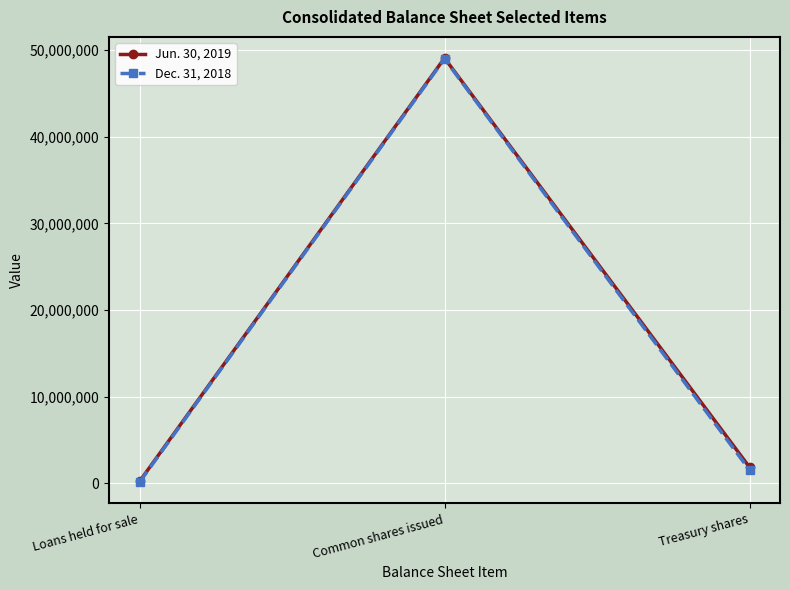

Rank the series by their maximum value, from highest to lowest.

Jun. 30, 2019, Dec. 31, 2018